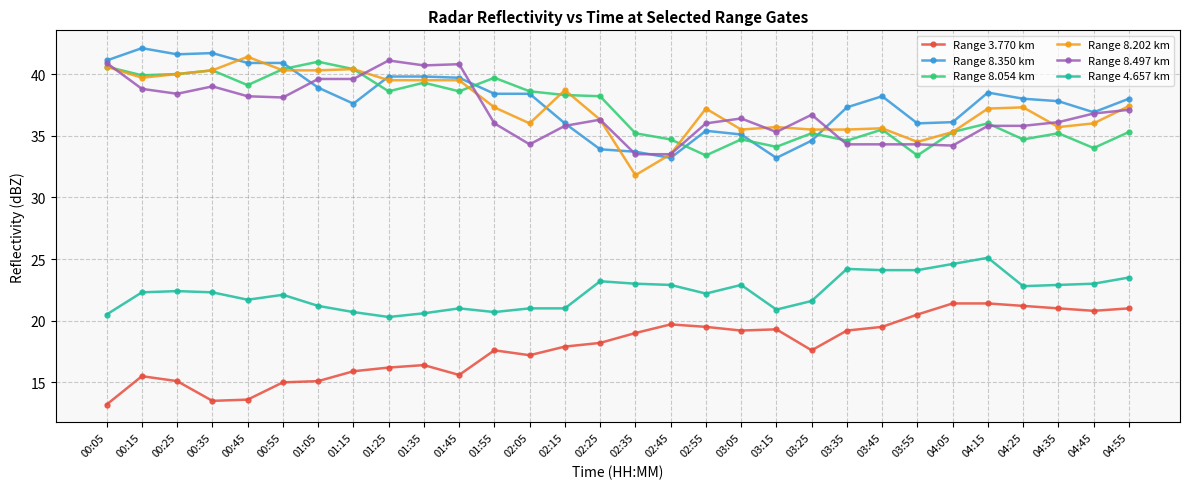

Which label corresponds to the smallest value in the chart?

00:05